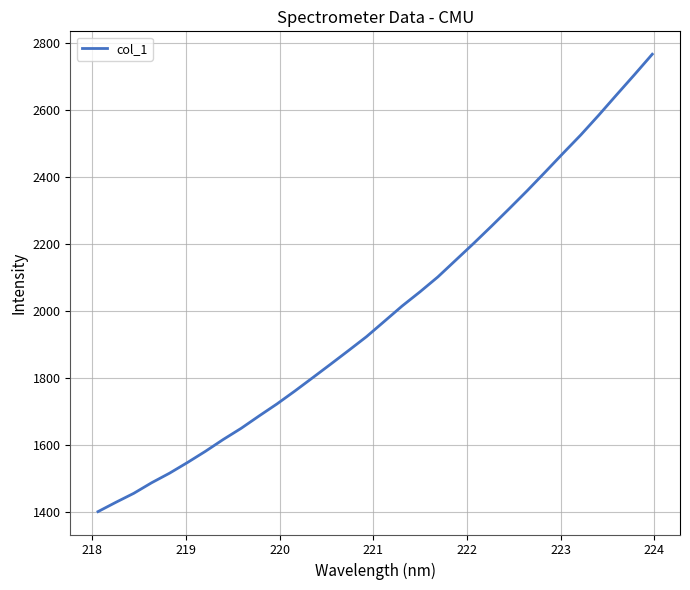

What is the difference between the maximum and minimum values?

1365.3